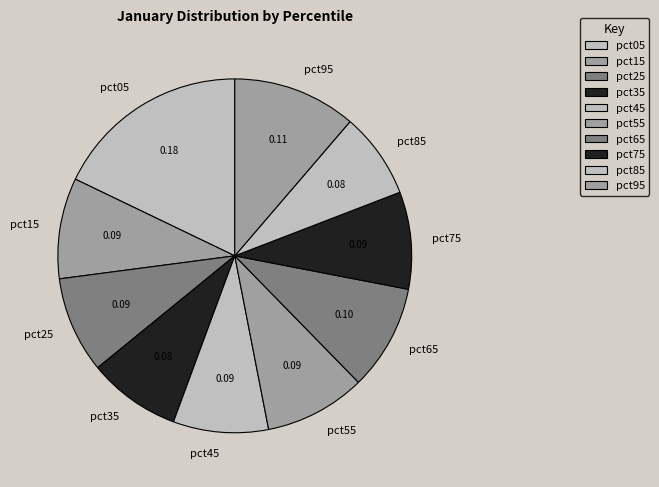

Do pct95 and pct25 together represent more than half of the pie?

No